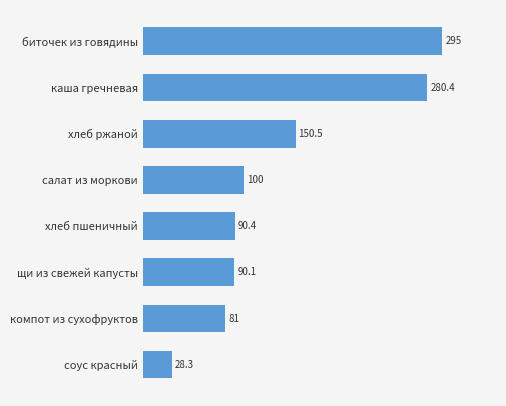

The value at каша гречневая is 280.4. True or false?

True